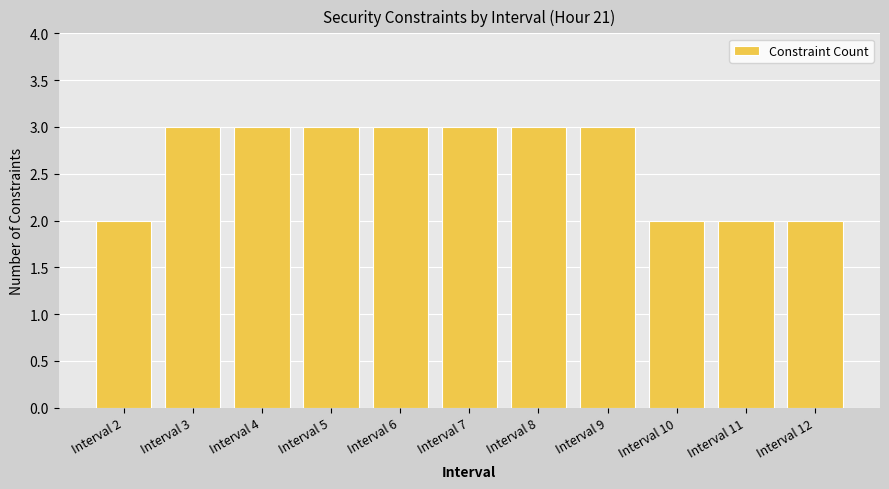

Reading left to right, list all the values displayed in this chart.

2	3	3	3	3	3	3	3	2	2	2